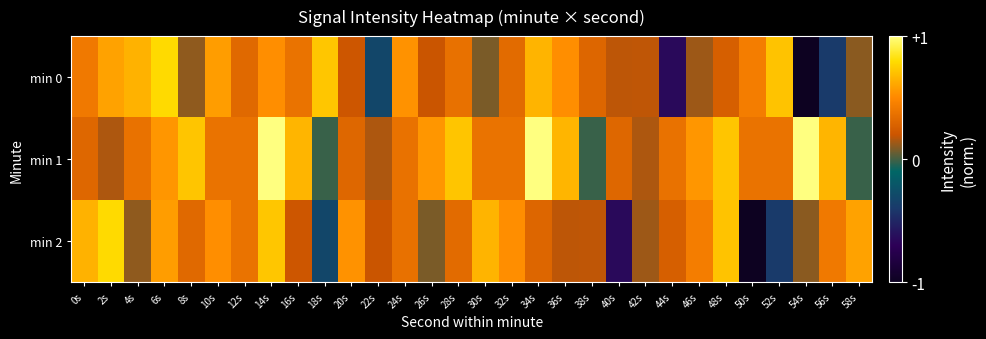

Count the number of categories in the chart.

30